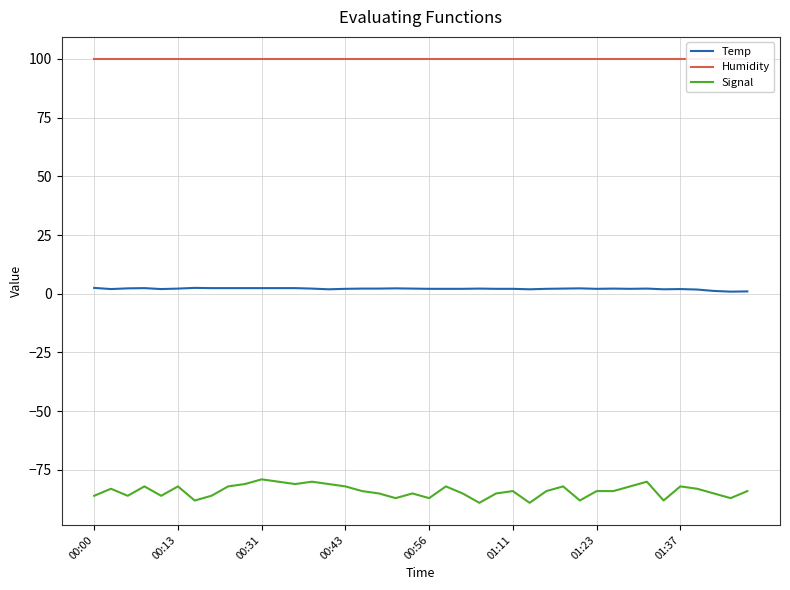

How many data points in Signal are less than -84?

17